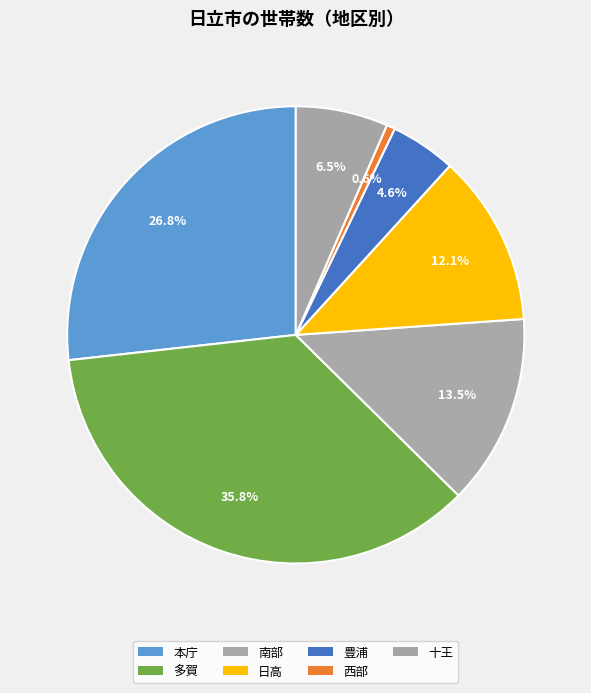

To the nearest percent, what is the difference between the 西部 and 本庁 slice percentages?

26%